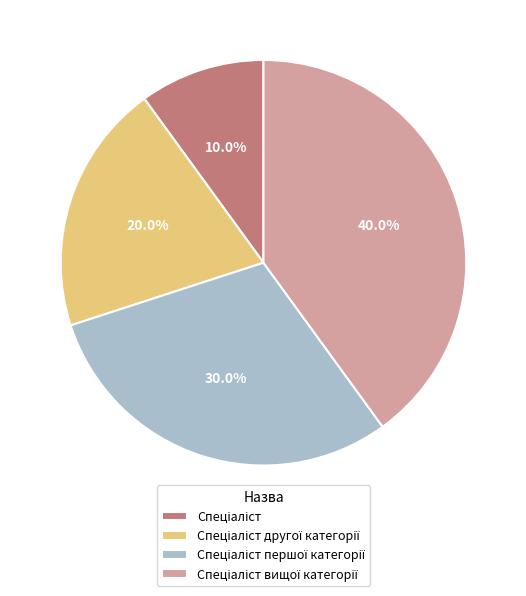

Does any single category account for the majority?

No